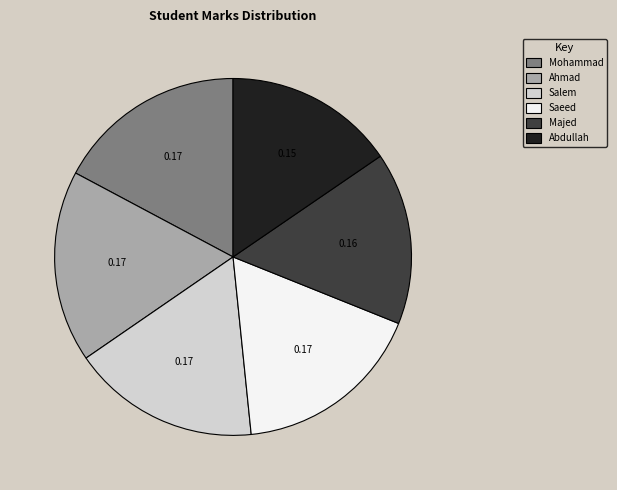

How many slices are in this pie chart?

6